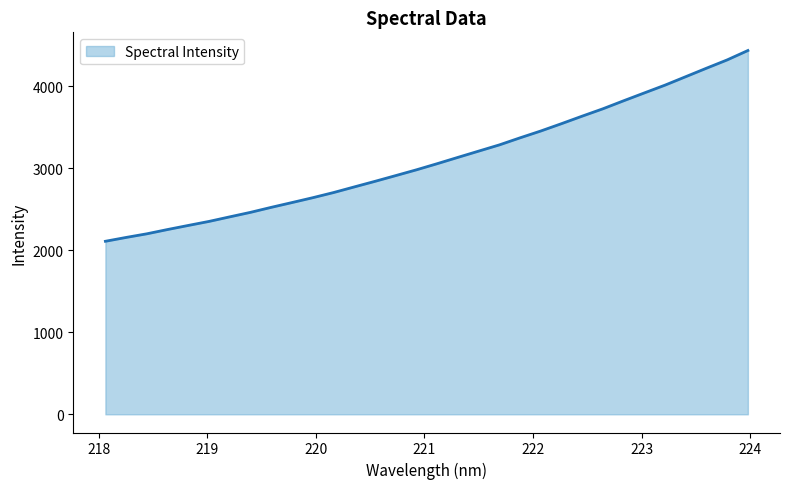

What is the smallest value displayed?

2108.3